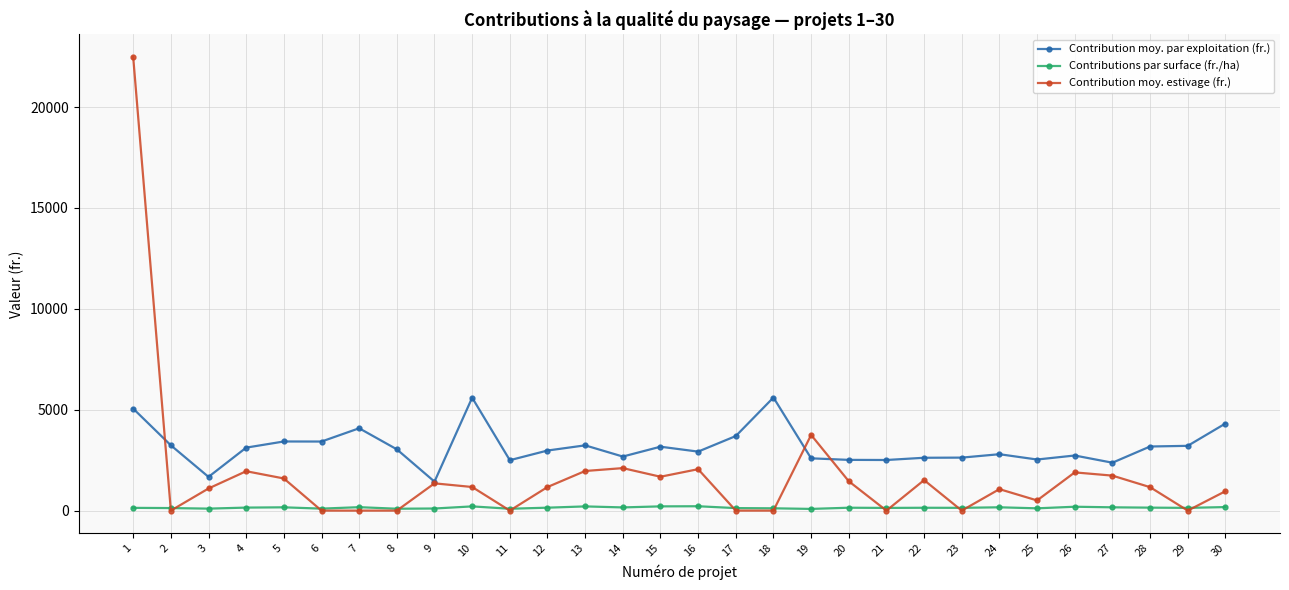

What is the difference between the highest and lowest values at 15?

2957